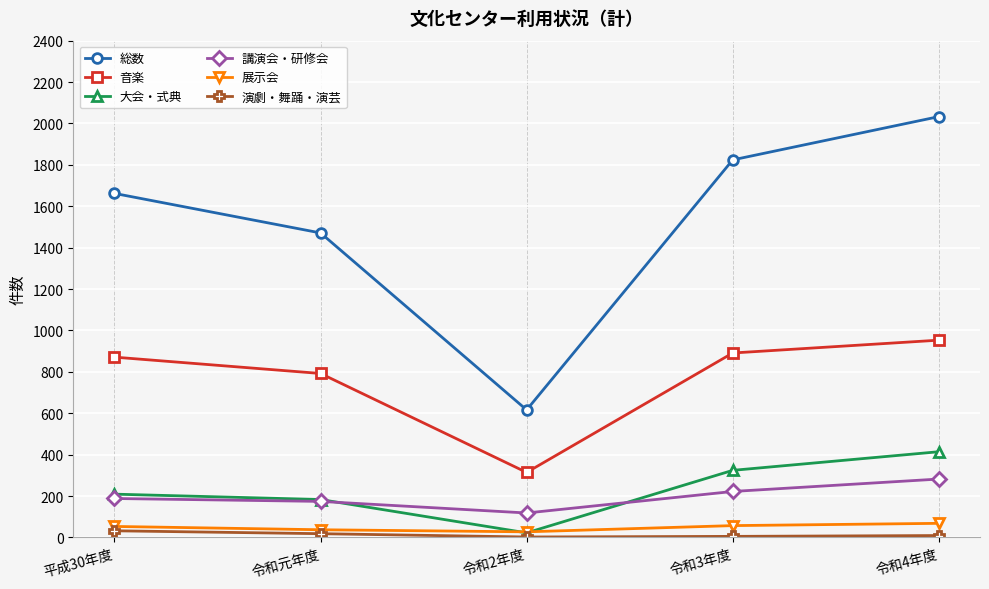

Which series changed the most between 平成30年度 and 令和2年度?

総数